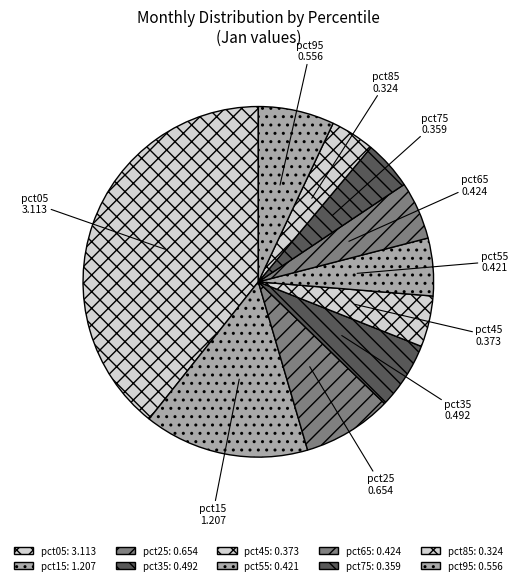

Count the number of slices in the pie.

10